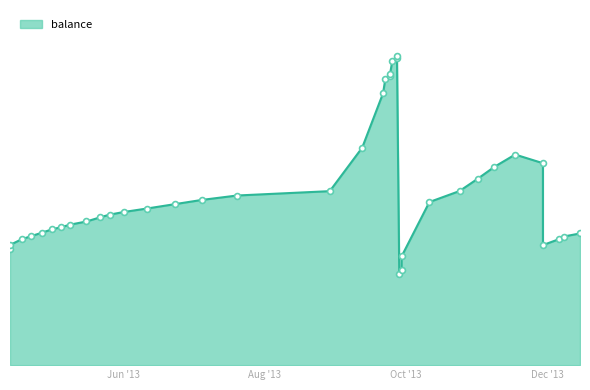

Between 2013-08-29 and 2013-04-13, which is larger?

2013-08-29